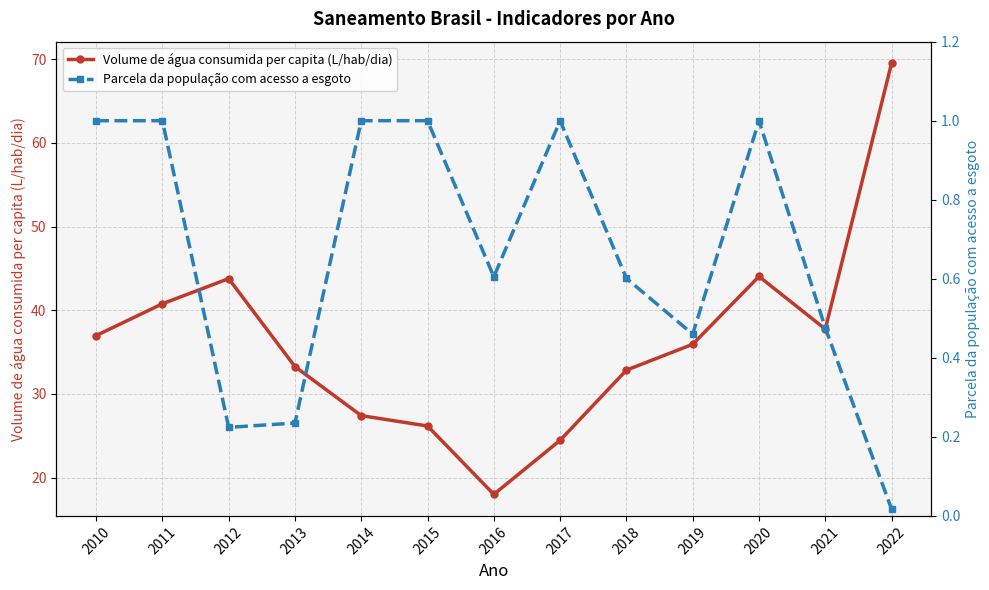

Rank the series at 2021 from highest to lowest value.

Volume de água consumida per capita (L/hab/dia), Parcela da população com acesso a esgoto